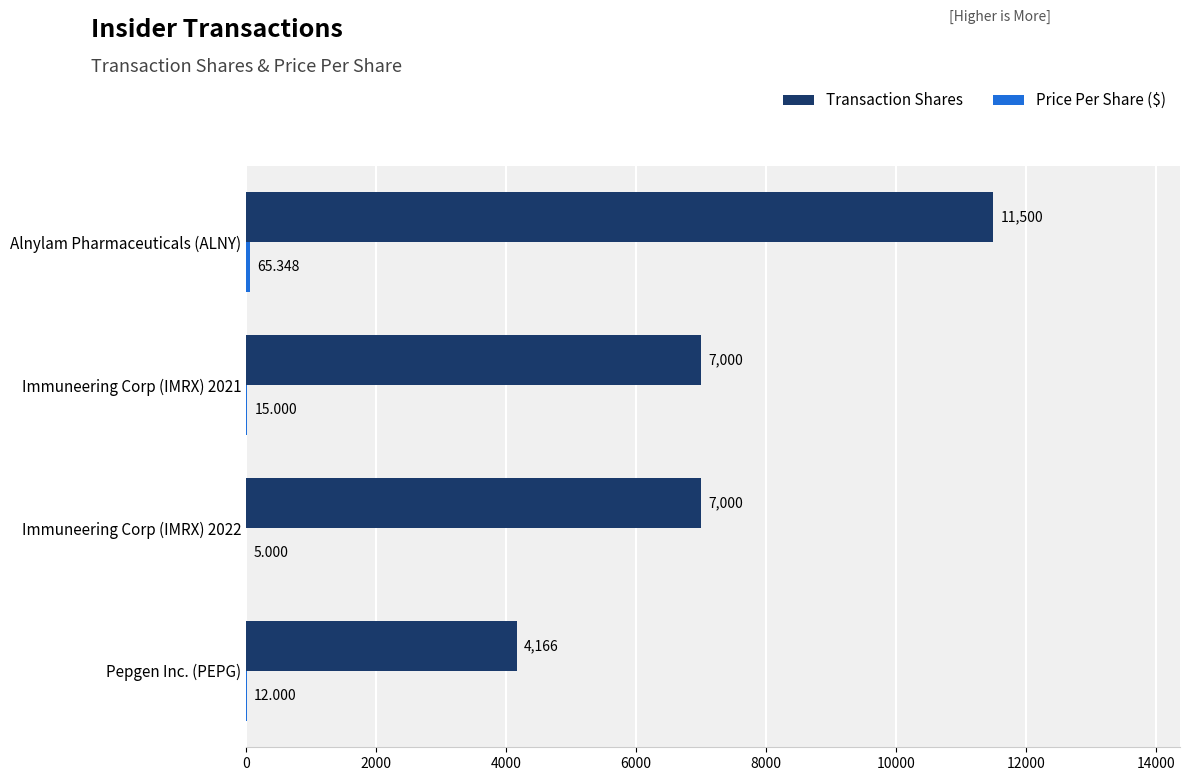

At which label does Transaction Shares reach its peak?

Alnylam Pharmaceuticals (ALNY)